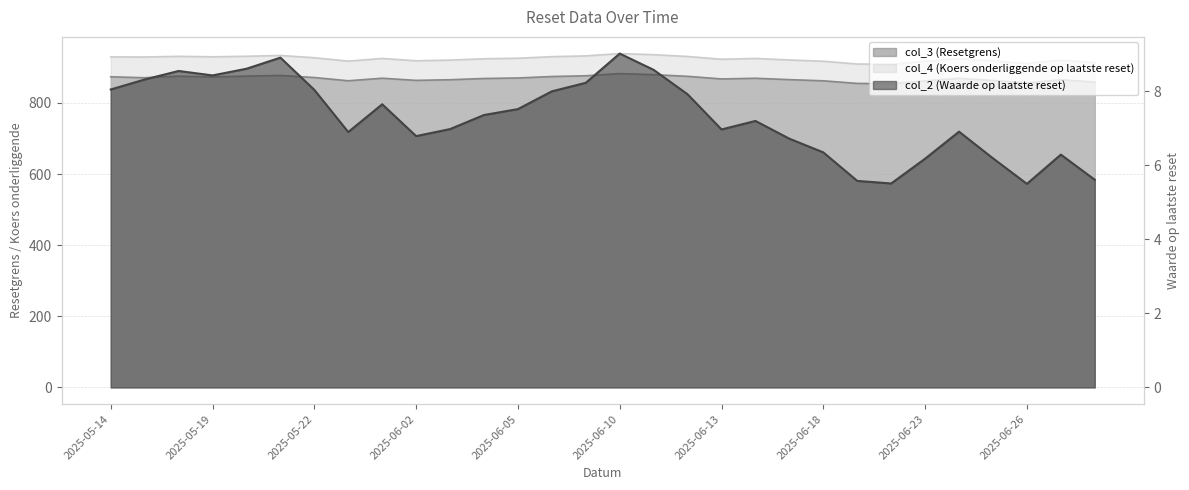

True or false: col_4 (Koers onderliggende op laatste reset) and col_2 (Waarde op laatste reset) cross at least once.

False